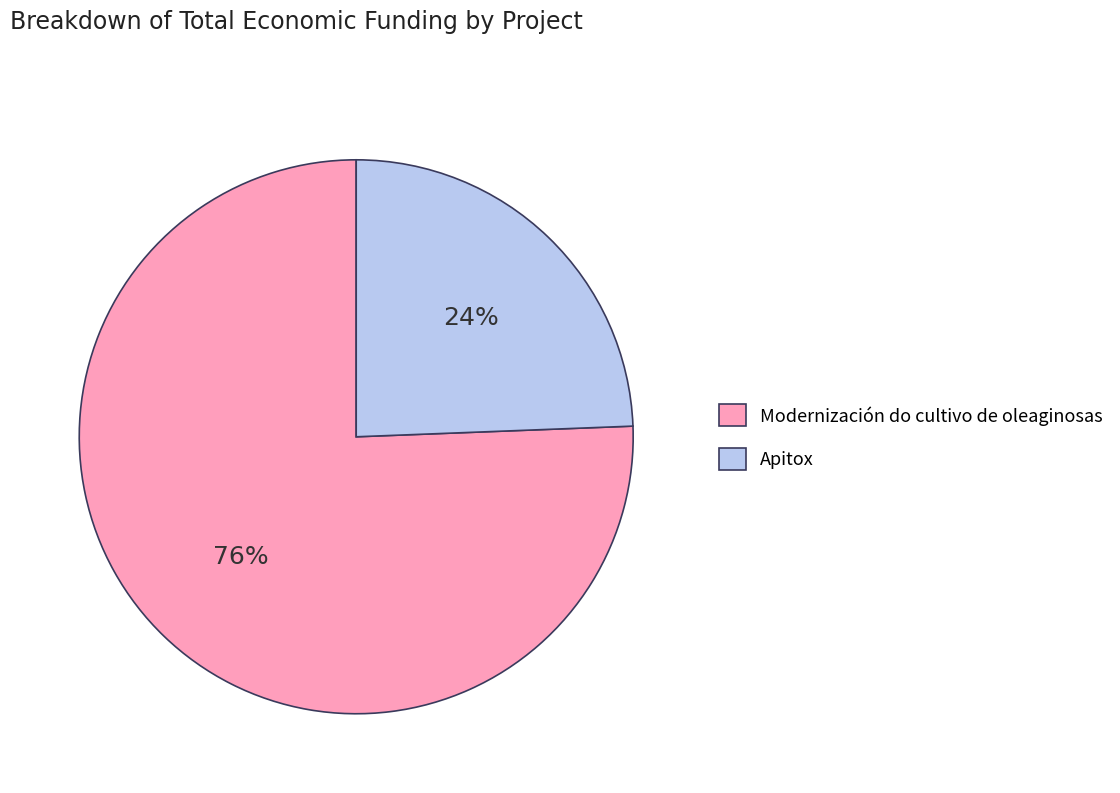

To the nearest percent, what portion does Apitox represent?

24%